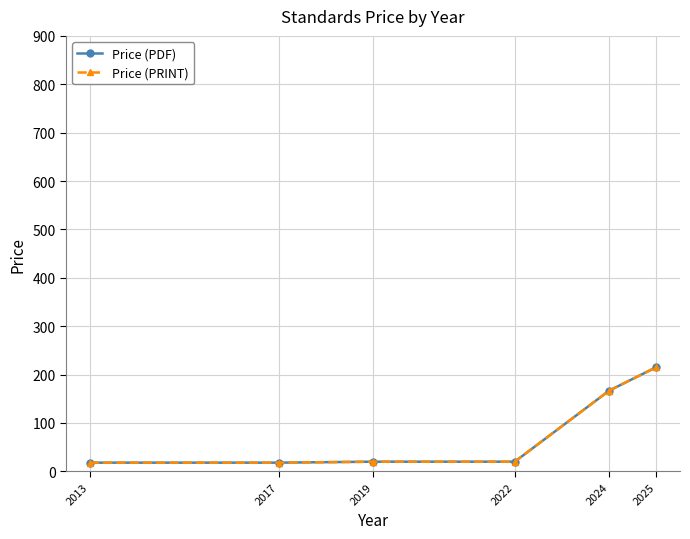

What is the maximum value shown in the chart?

215.4